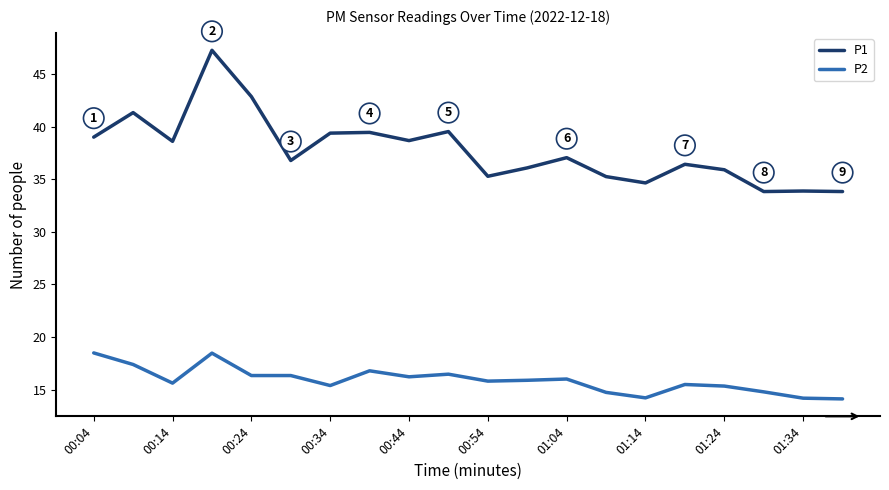

True or false: P1 and P2 intersect in this chart.

False